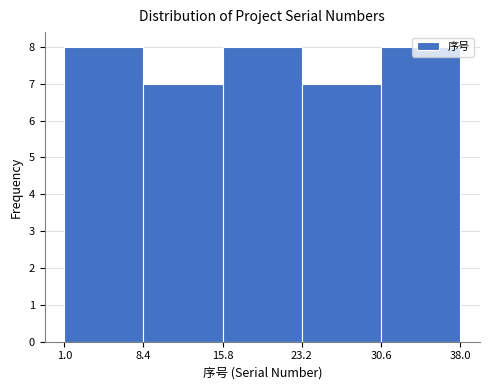

Reading left to right, list every bar in this chart as the range it spans on the x-axis followed by its height. The values are not printed on the chart, so give them approximately, as read against the axis.

1.0 to 8.4: 8
8.4 to 15.8: 7
15.8 to 23.2: 8
23.2 to 30.6: 7
30.6 to 38.0: 8